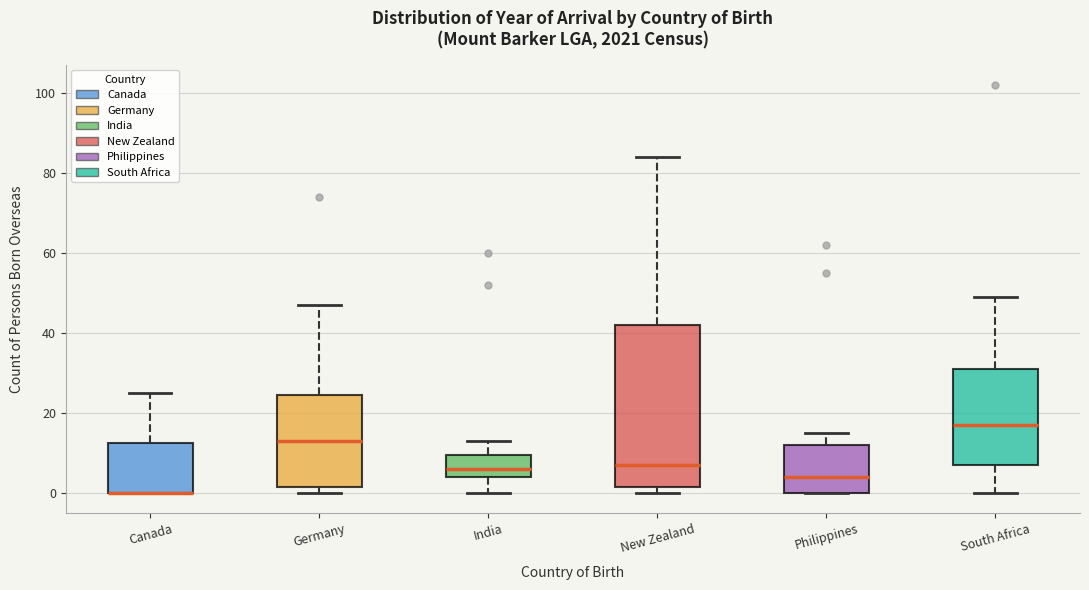

Reading left to right, transcribe this box plot: for each box, give where its median line is, the range the box spans, and where its two whiskers end, as read against the y-axis. The values are not printed on the chart, so give them approximately, as read against the axis.

Canada: median 0 (drawn on the box's lower edge), box 0 to 12, whiskers 0 to 26
Germany: median 14, box 2 to 24, whiskers 0 to 48
India: median 6, box 4 to 10, whiskers 0 to 14
New Zealand: median 8, box 2 to 42, whiskers 0 to 84
Philippines: median 4, box 0 to 12, whiskers 0 to 16
South Africa: median 18, box 8 to 32, whiskers 0 to 50